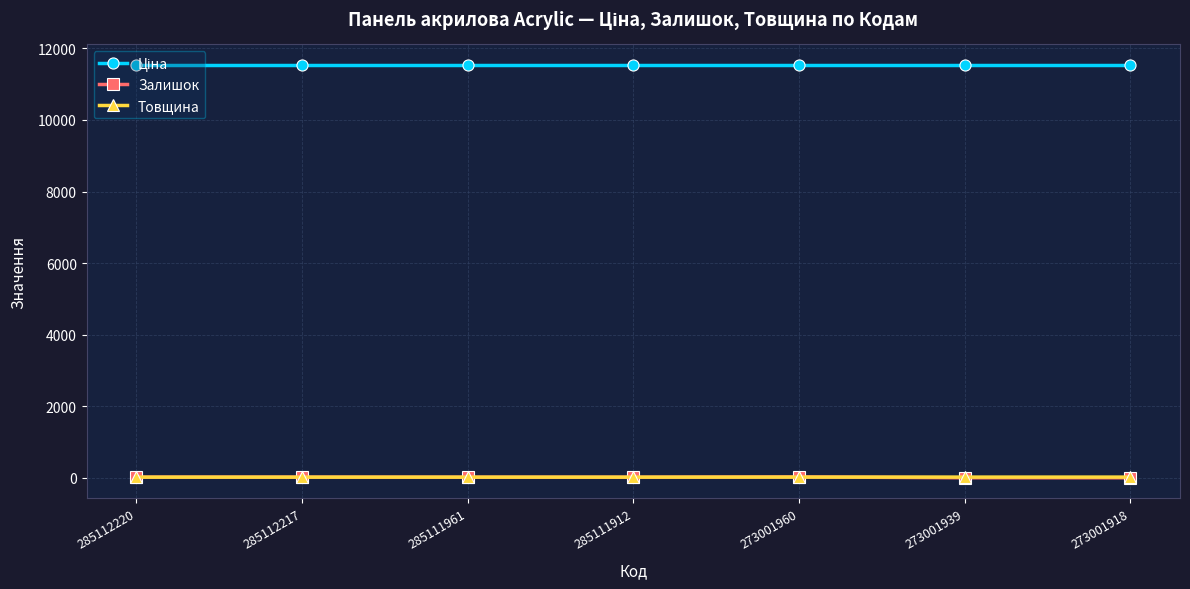

Which series has the largest range (max minus min)?

Залишок